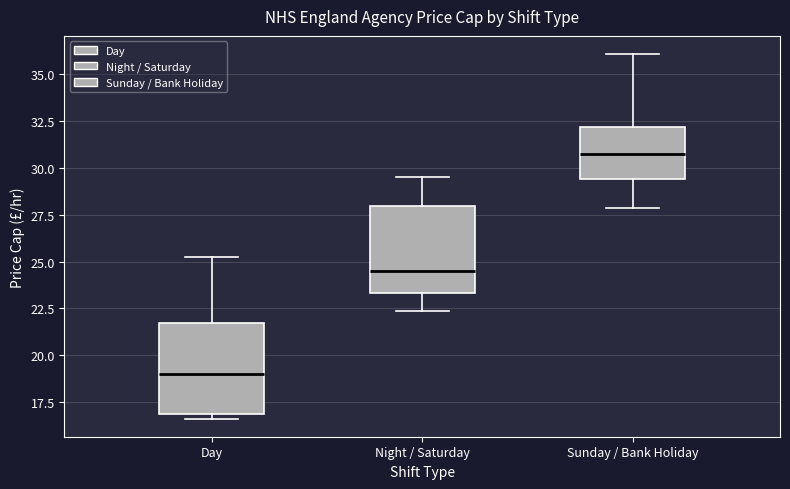

Which box has the highest median line?

Sunday / Bank Holiday